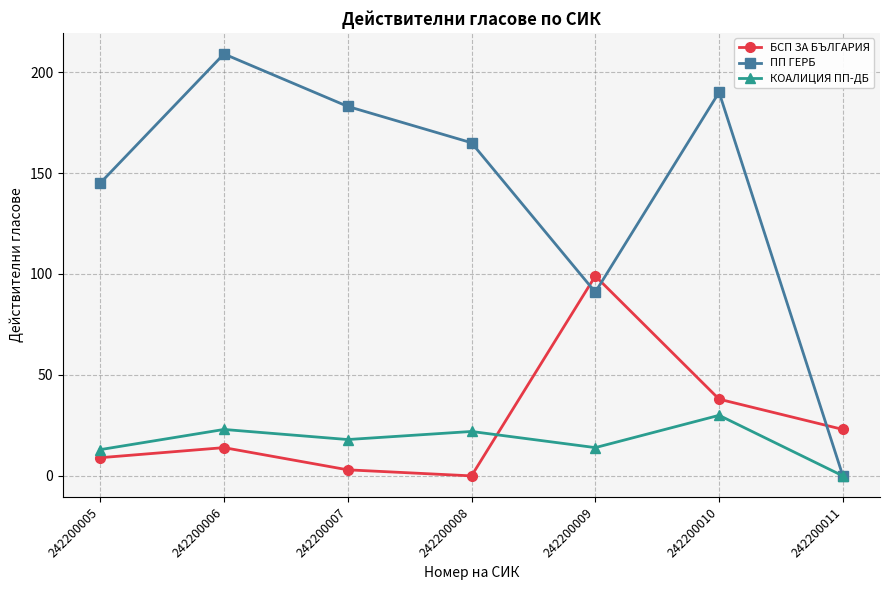

In КОАЛИЦИЯ ПП-ДБ, how many points are higher than both neighbors (excluding endpoints)?

3